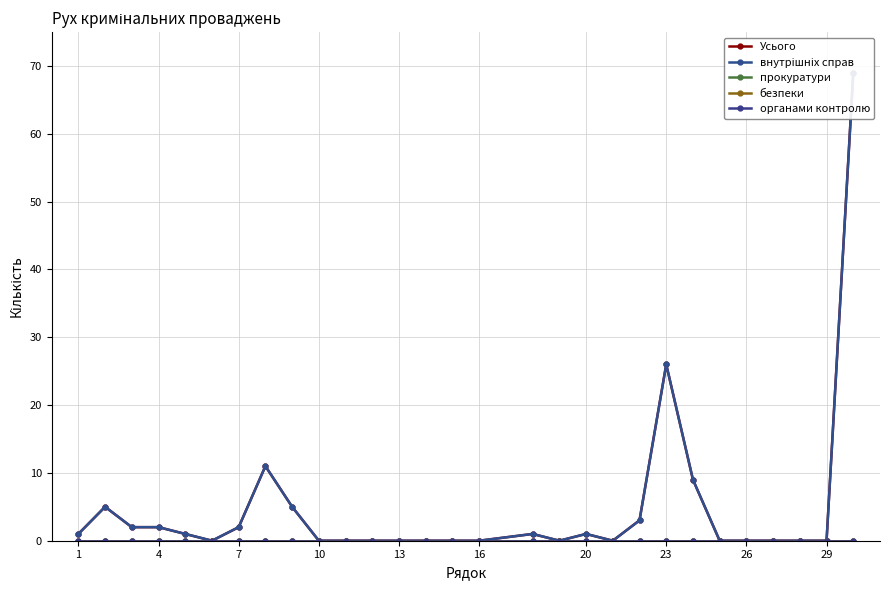

What is the average value of the Усього series?

5